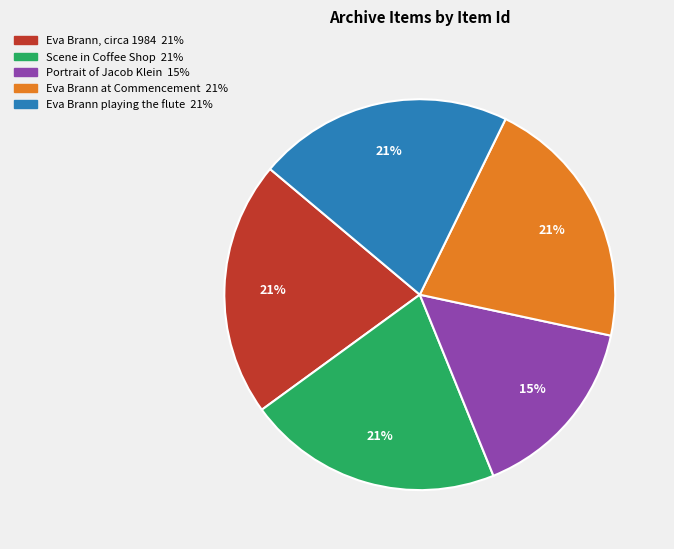

How many segments does this pie chart have?

5